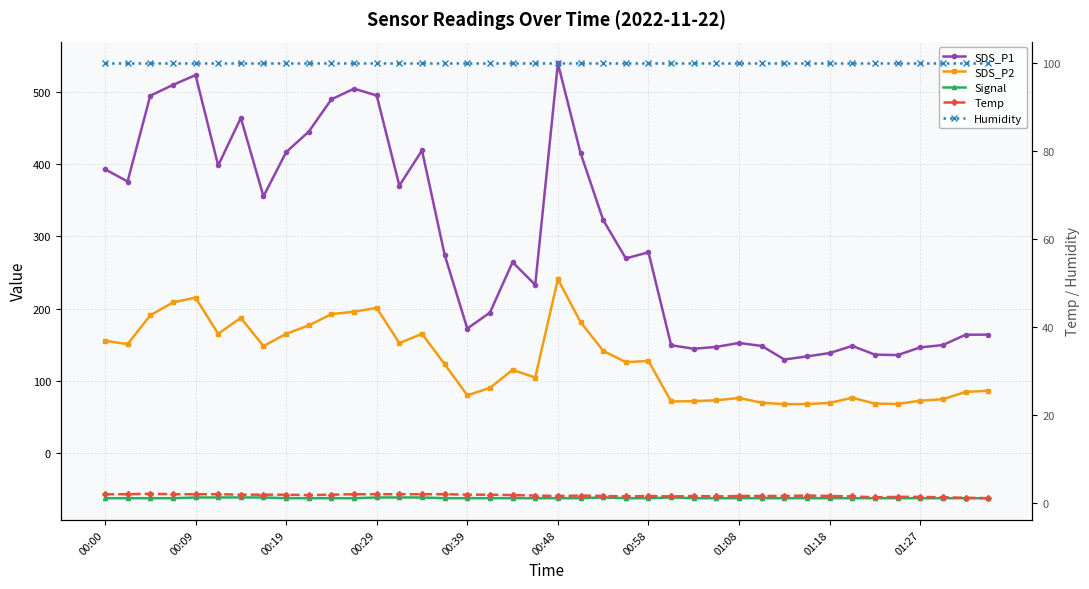

How many series are shown in this chart?

5